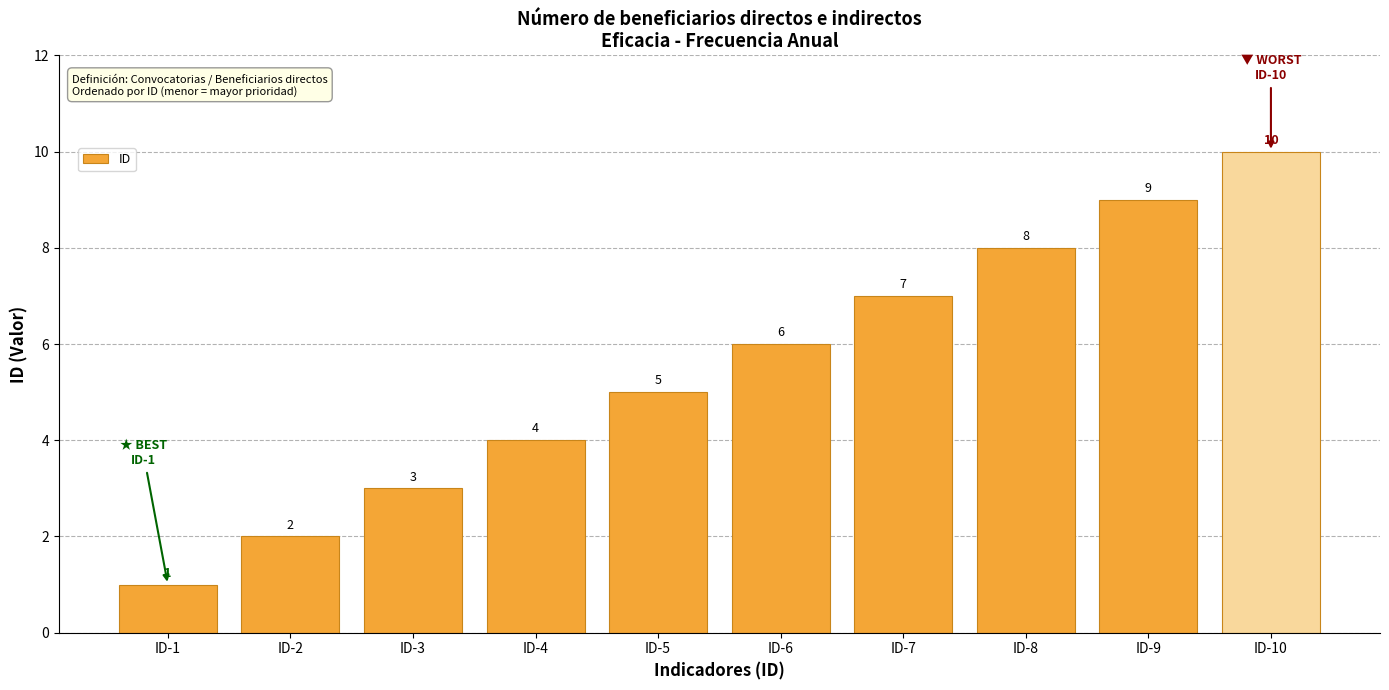

How many data points are less than 6?

5